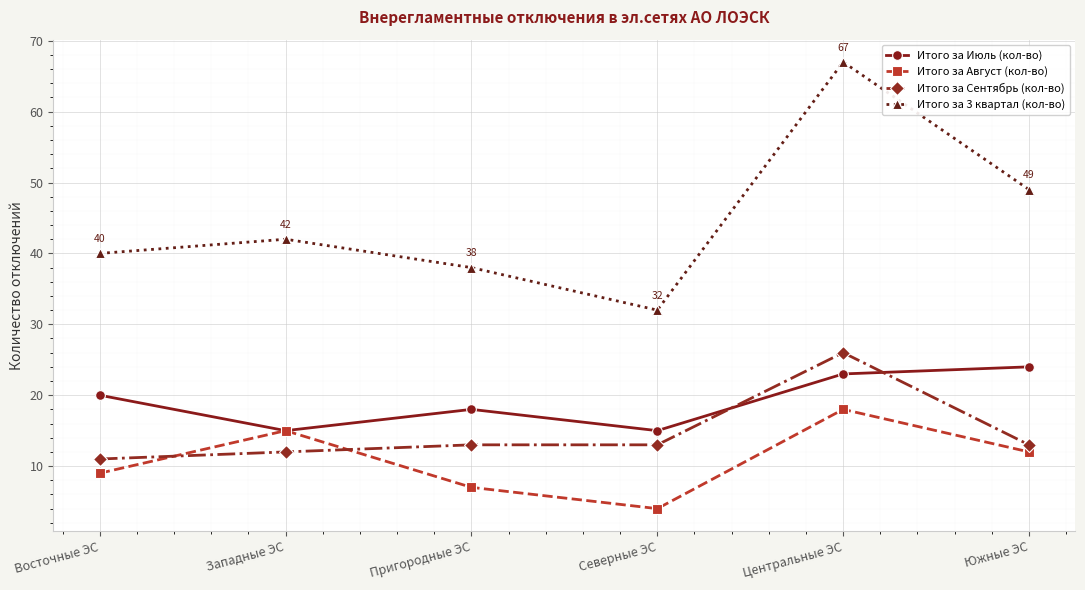

Reading right to left, what are all the values shown in this chart?

Итого за Июль (кол-во): 24	23	15	18	15	20
Итого за Август (кол-во): 12	18	4	7	15	9
Итого за Сентябрь (кол-во): 13	26	13	13	12	11
Итого за 3 квартал (кол-во): 49	67	32	38	42	40